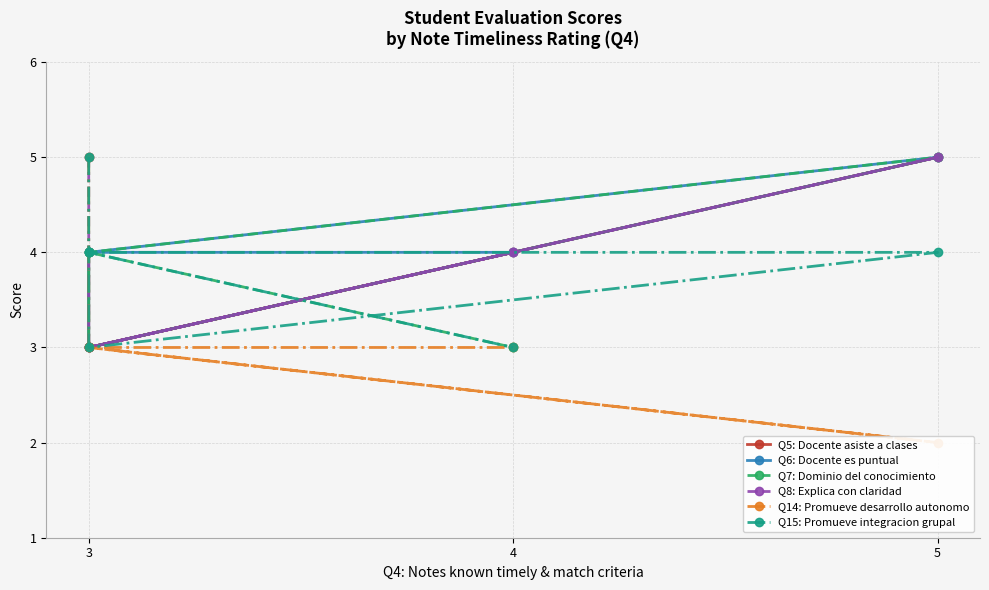

Which series has the largest total across all categories?

Q6: Docente es puntual